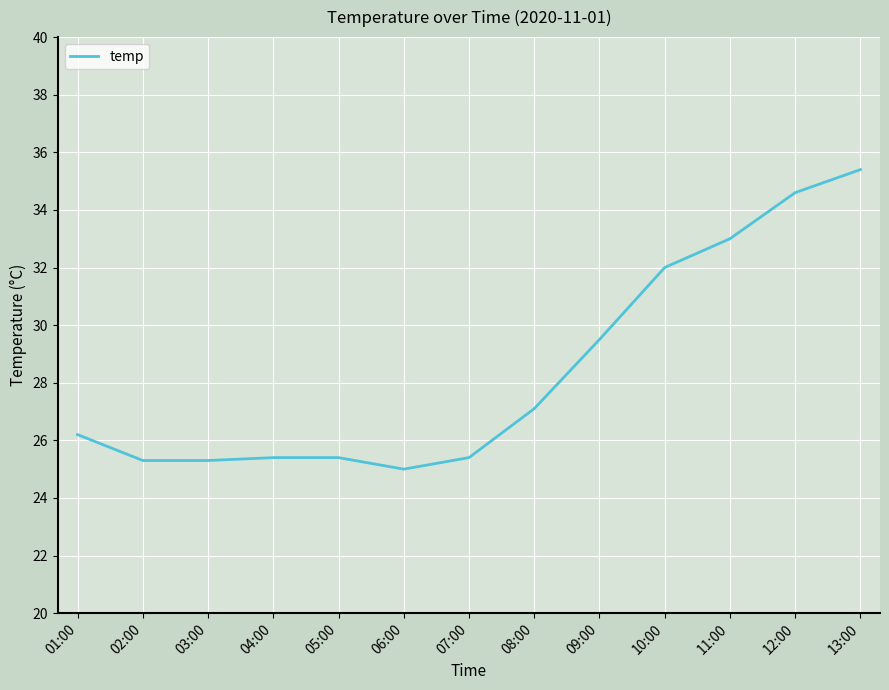

The value at 06:00 is 7.5. True or false?

False